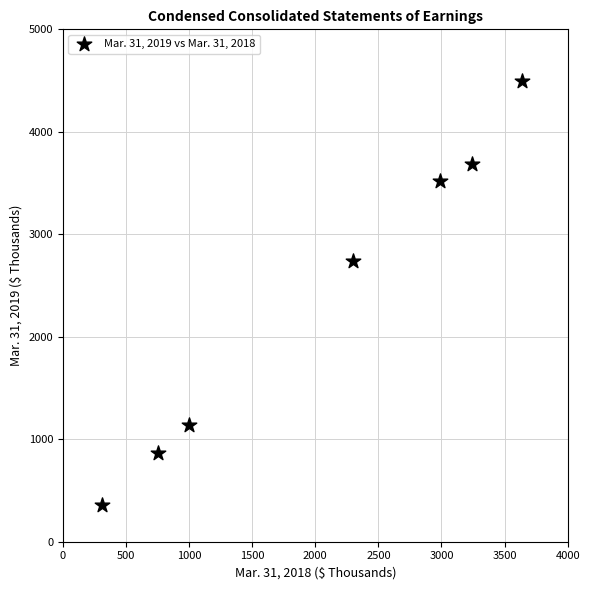

What is the average X value?

2031